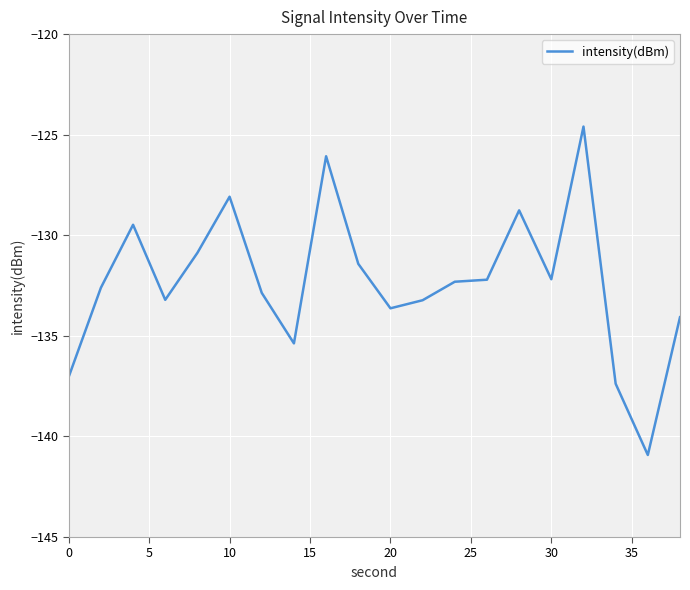

What is the difference between the maximum and minimum values?

16.3